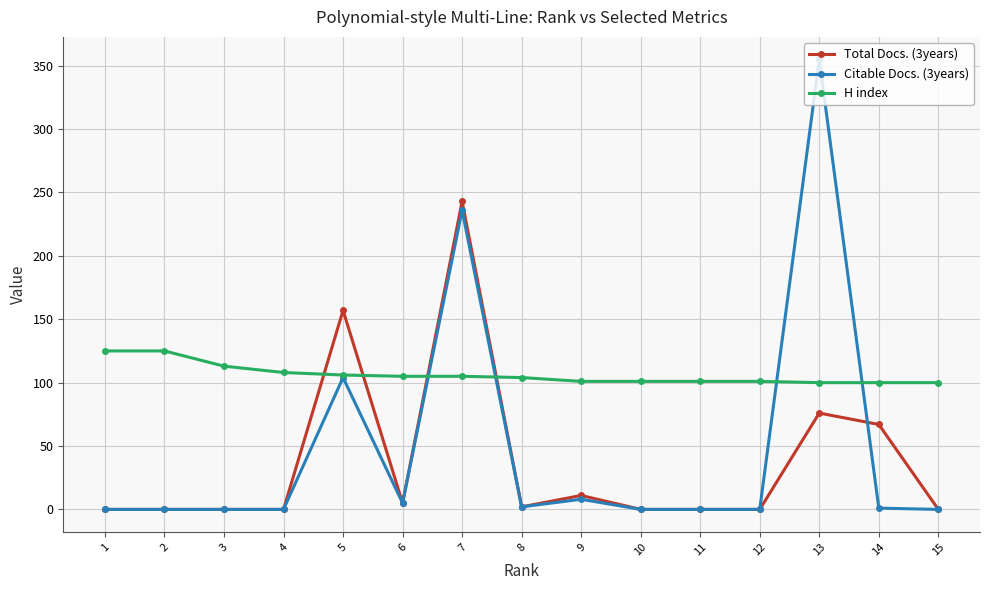

The Citable Docs. (3years) series shows 5 at 6. True or false?

True